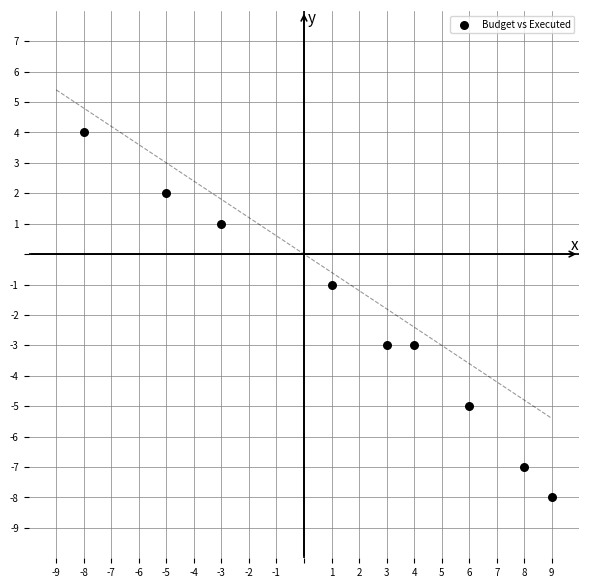

What is the range of Y values (max minus min)?

12